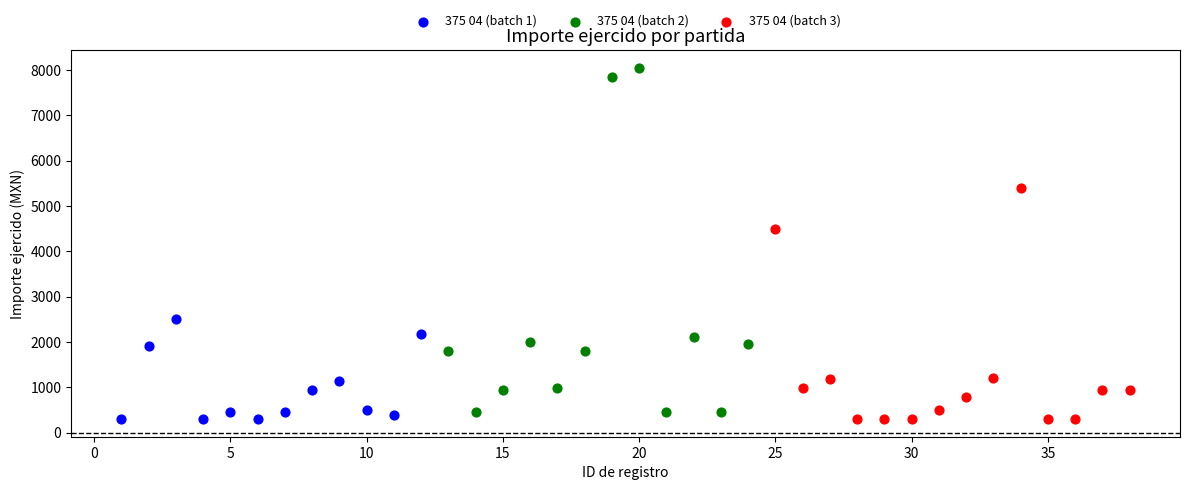

Which series has the widest spread of Y values?

375 04 (batch 2)